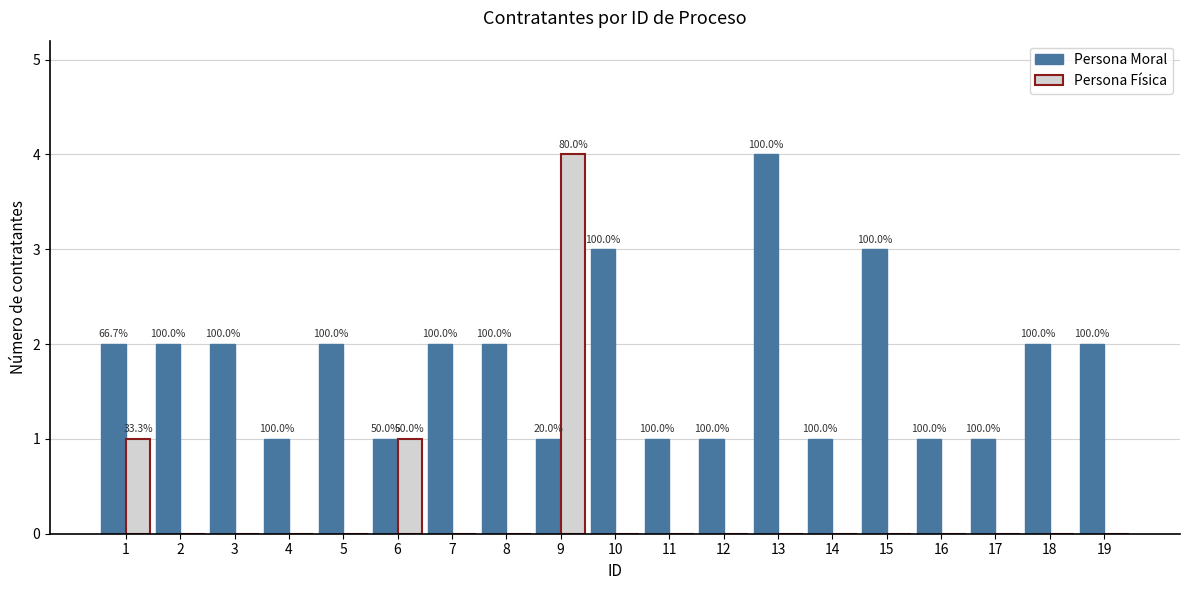

Which series has the largest range (max minus min)?

Persona Física